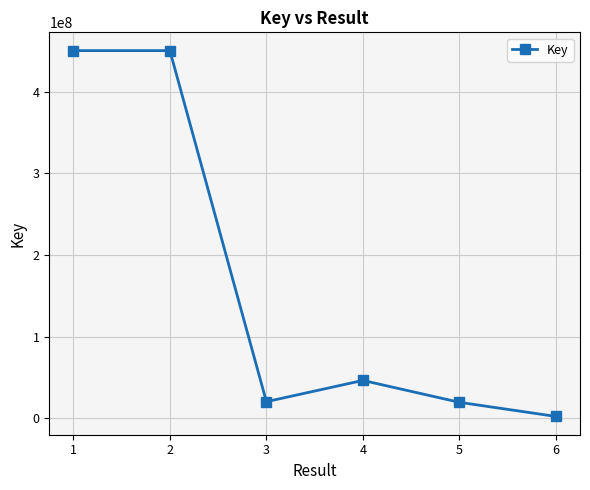

What is the greatest value displayed?

450738215